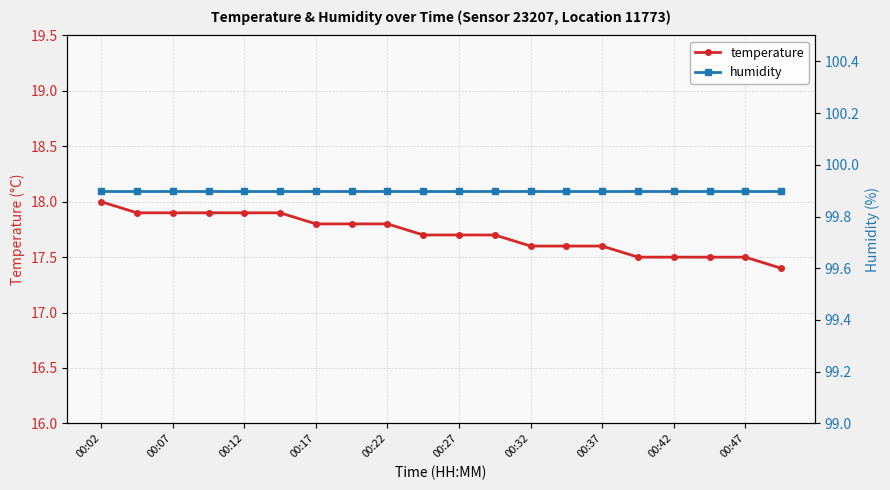

What are all the series names shown in the legend?

temperature, humidity